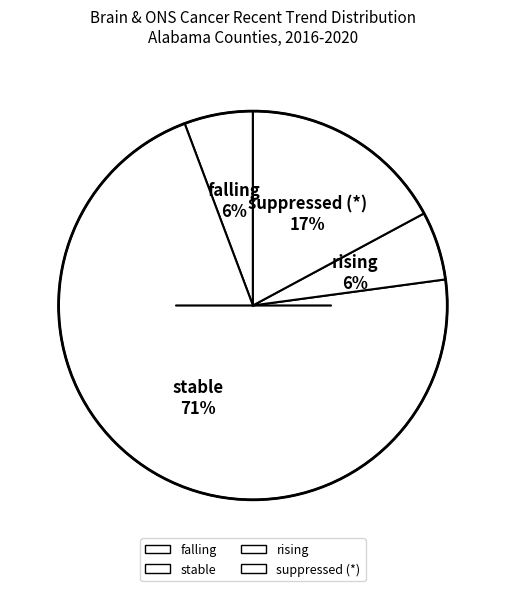

How many slices are in this pie chart?

4